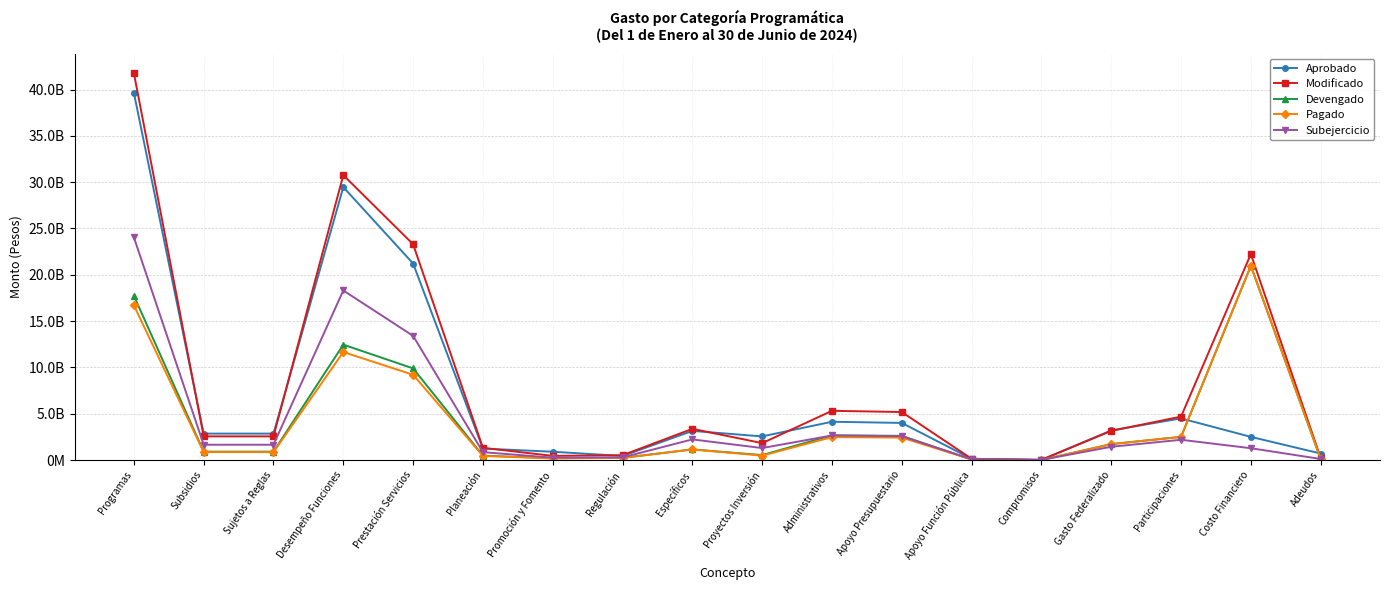

What are all the series names shown in the legend?

Aprobado, Modificado, Devengado, Pagado, Subejercicio